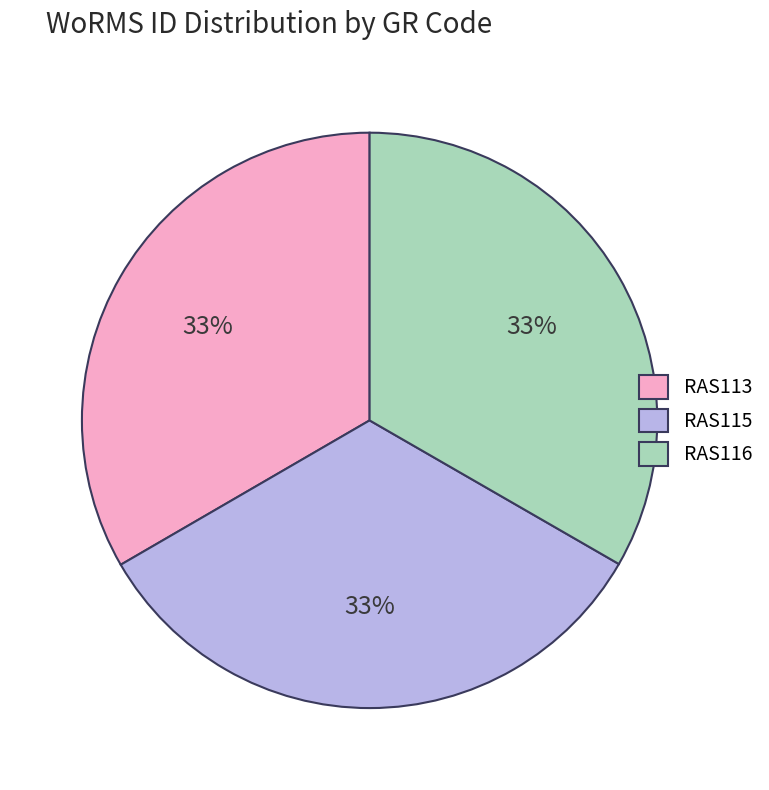

Approximately how many times larger is the value at RAS116 compared to RAS115?

1.0